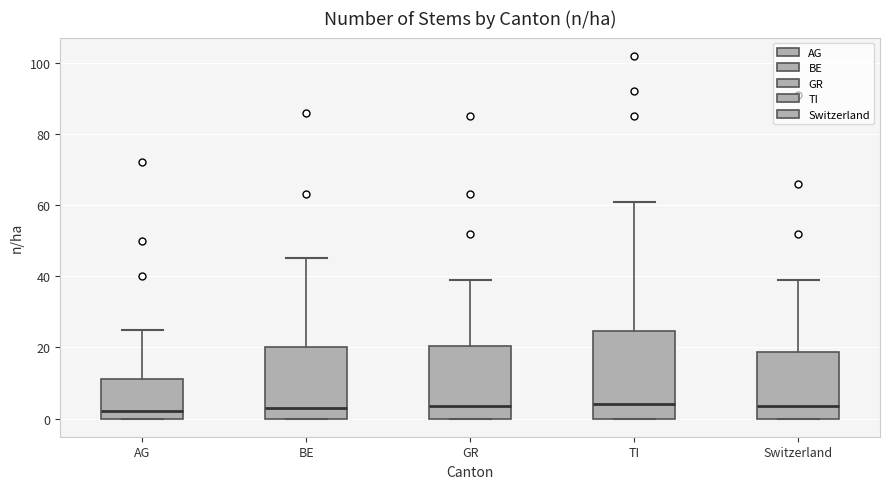

Reading left to right, transcribe this box plot: for each box, give where its median line is, the range the box spans, and where its two whiskers end, as read against the y-axis. The values are not printed on the chart, so give them approximately, as read against the axis.

AG: median 2, box 0 to 12, whiskers 0 to 26
BE: median 4, box 0 to 20, whiskers 0 to 46
GR: median 4, box 0 to 20, whiskers 0 to 40
TI: median 4, box 0 to 24, whiskers 0 to 62
Switzerland: median 4, box 0 to 18, whiskers 0 to 40